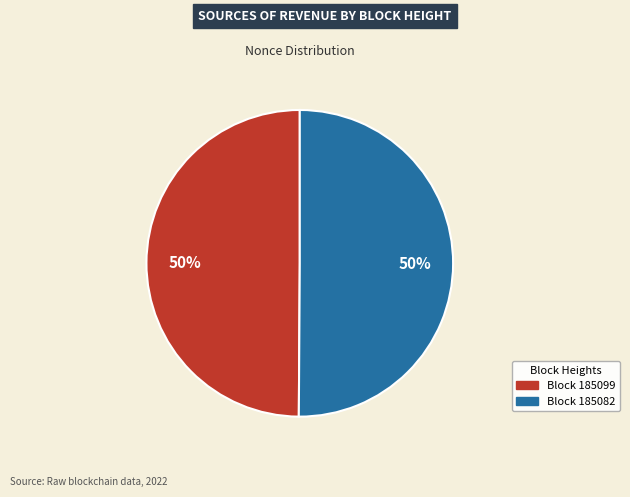

To the nearest percent, what is the average slice percentage?

50%